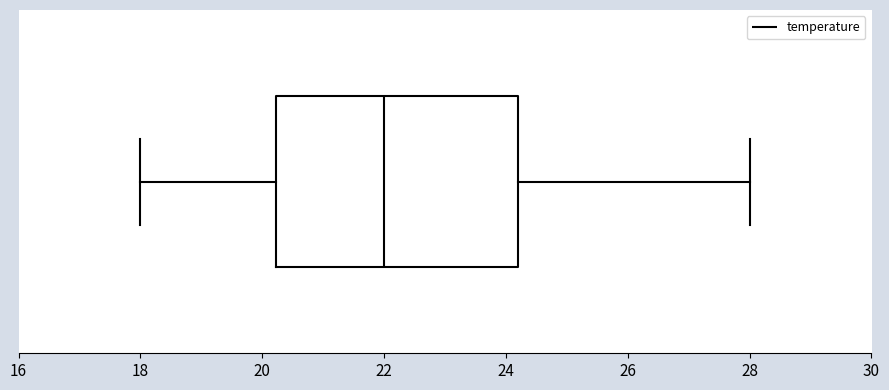

Where is the left edge of the box on the x-axis? The values are not printed on the chart, so give them approximately, as read against the axis.

20.2